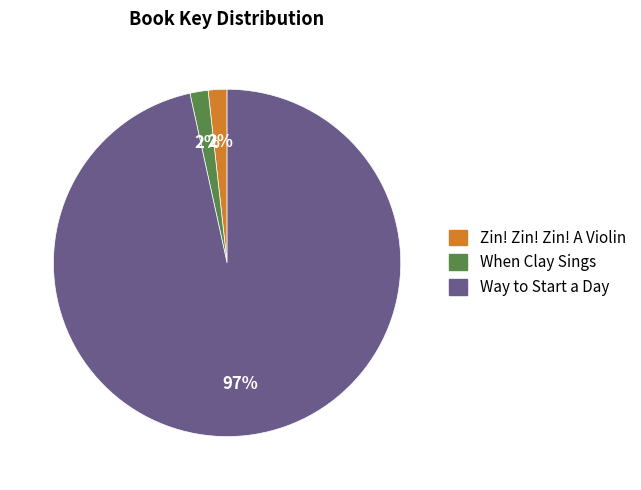

How many slices are in this pie chart?

3